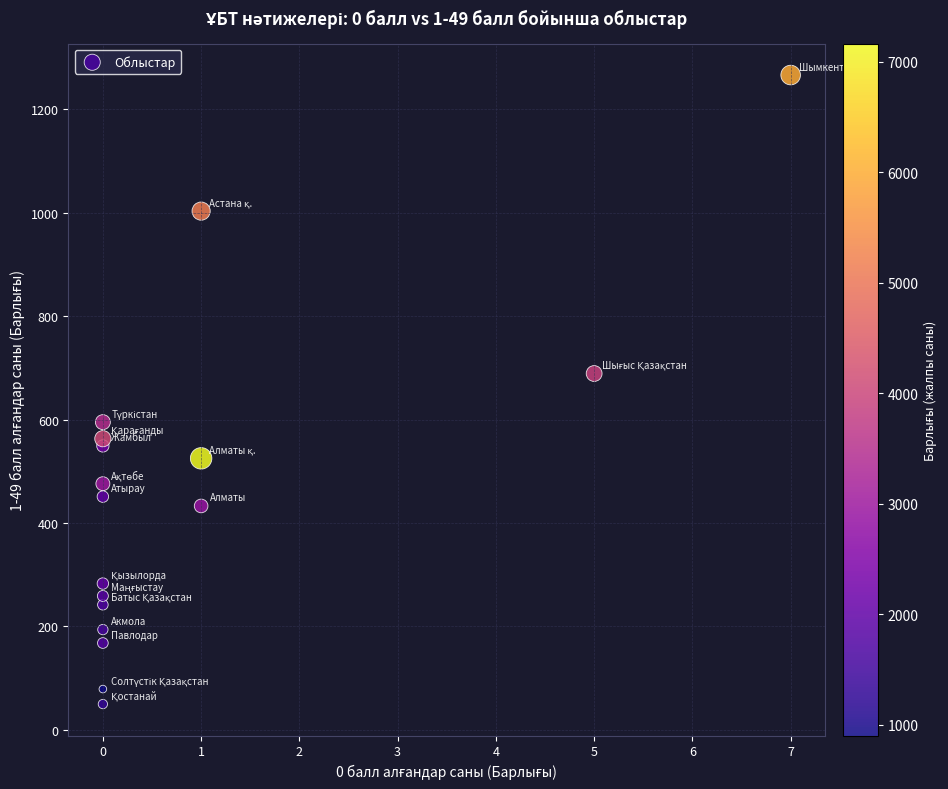

What Y value in the scatter plot is closest to 658?

689